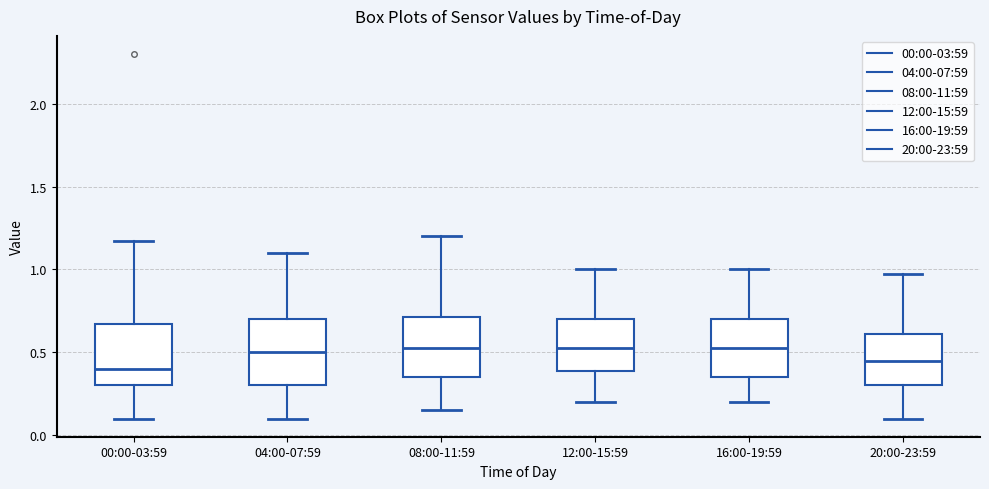

Reading left to right, read every box against the y-axis: the position of its median line, the range the box covers, and the ends of its whiskers. The values are not printed on the chart, so give them approximately, as read against the axis.

00:00-03:59: median 0.40, box 0.30 to 0.65, whiskers 0.10 to 1.15
04:00-07:59: median 0.50, box 0.30 to 0.70, whiskers 0.10 to 1.10
08:00-11:59: median 0.55, box 0.35 to 0.70, whiskers 0.15 to 1.20
12:00-15:59: median 0.55, box 0.40 to 0.70, whiskers 0.20 to 1.00
16:00-19:59: median 0.55, box 0.35 to 0.70, whiskers 0.20 to 1.00
20:00-23:59: median 0.45, box 0.30 to 0.60, whiskers 0.10 to 0.95